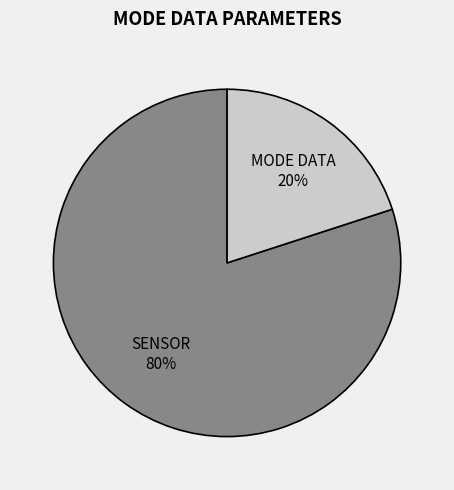

To the nearest percent, what is the average slice percentage?

50%